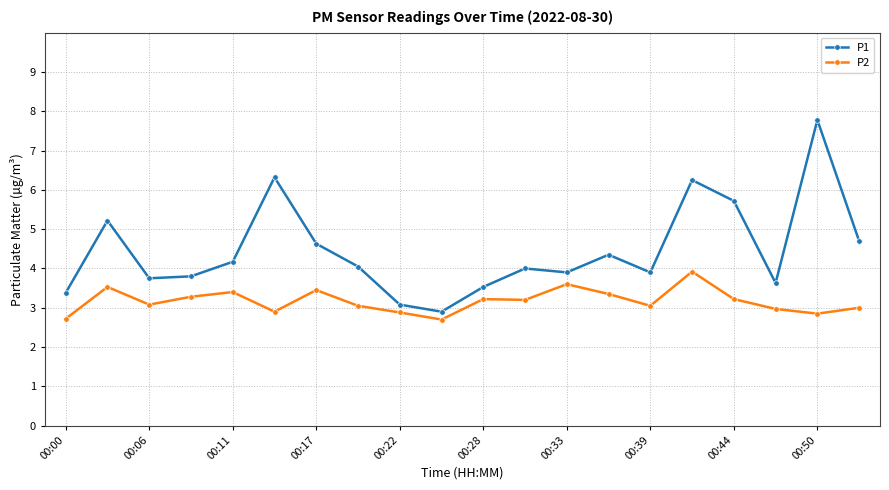

What is the minimum value for P2?

2.7